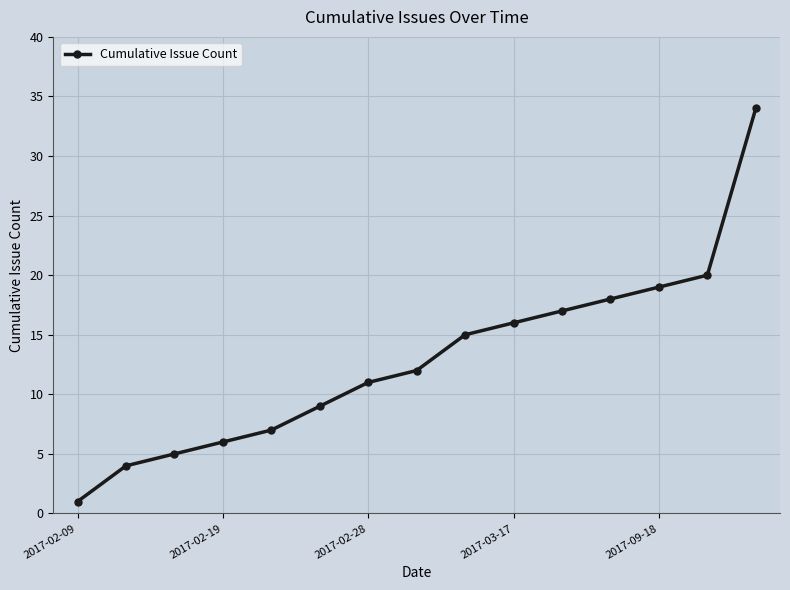

Reading left to right, what are all the values shown in this chart?

1	4	5	6	7	9	11	12	15	16	17	18	19	20	34